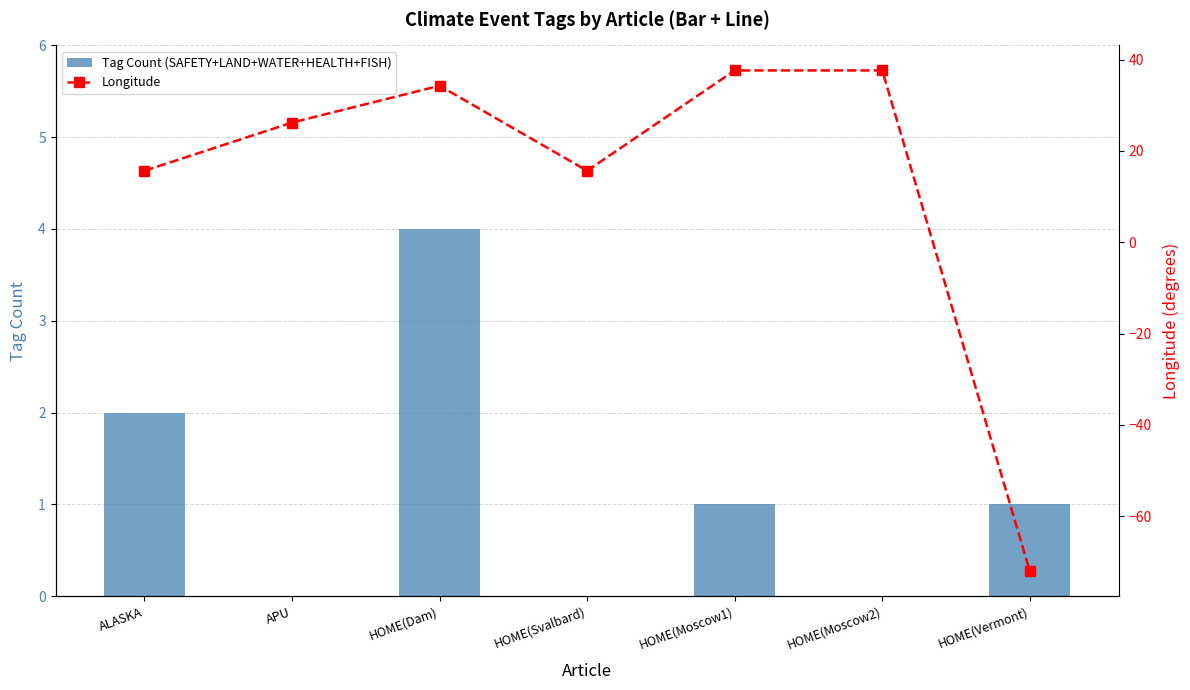

What is the label of the 5th bar from the left?

HOME(Moscow1)